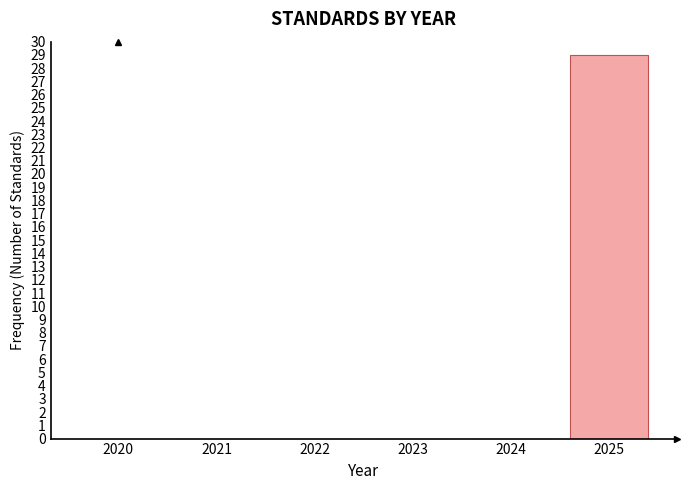

Reading left to right, transcribe all the data shown in this chart.

2020=0	2021=0	2022=0	2023=0	2024=0	2025=29